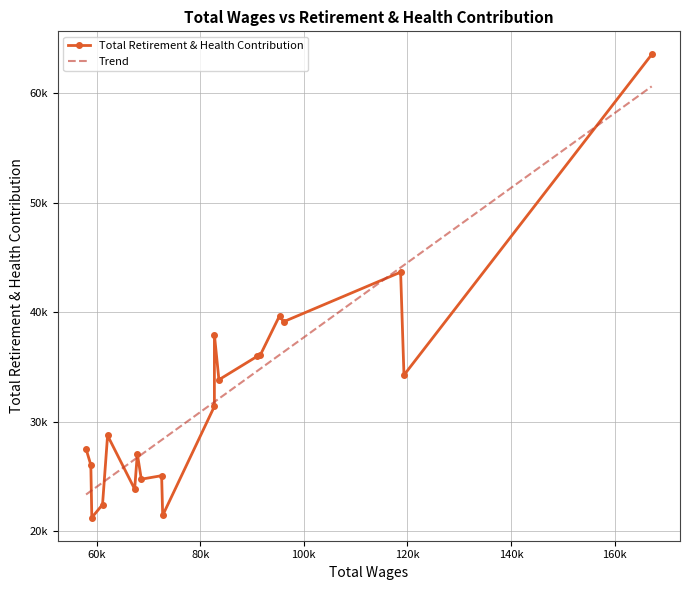

Rank the series by their average value, from lowest to highest.

Trend, Total Retirement & Health Contribution